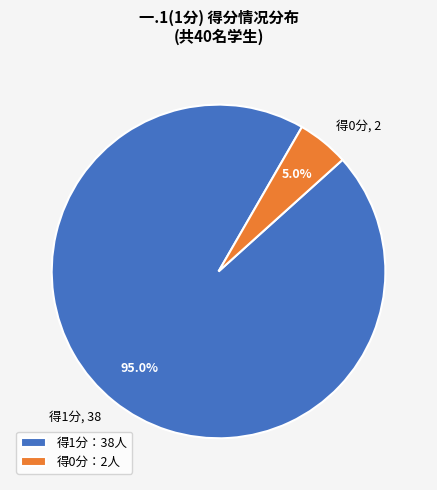

Combined, do 得0分, 2 and 得1分, 38 account for over 50%?

Yes